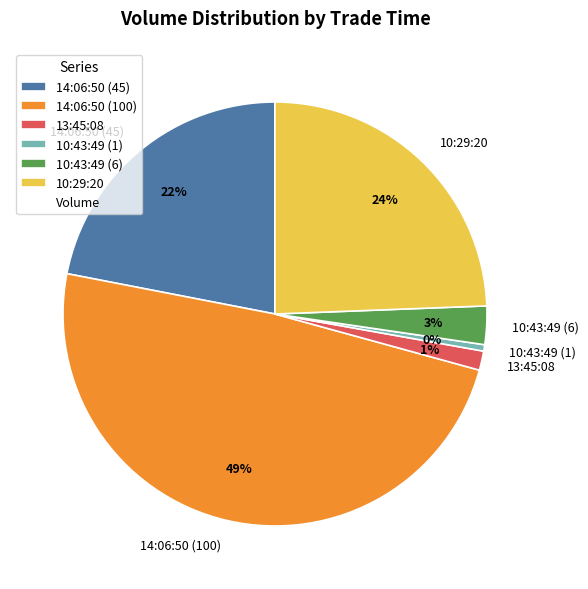

Which has a higher value, 10:43:49 (6) or 14:06:50 (45)?

14:06:50 (45)